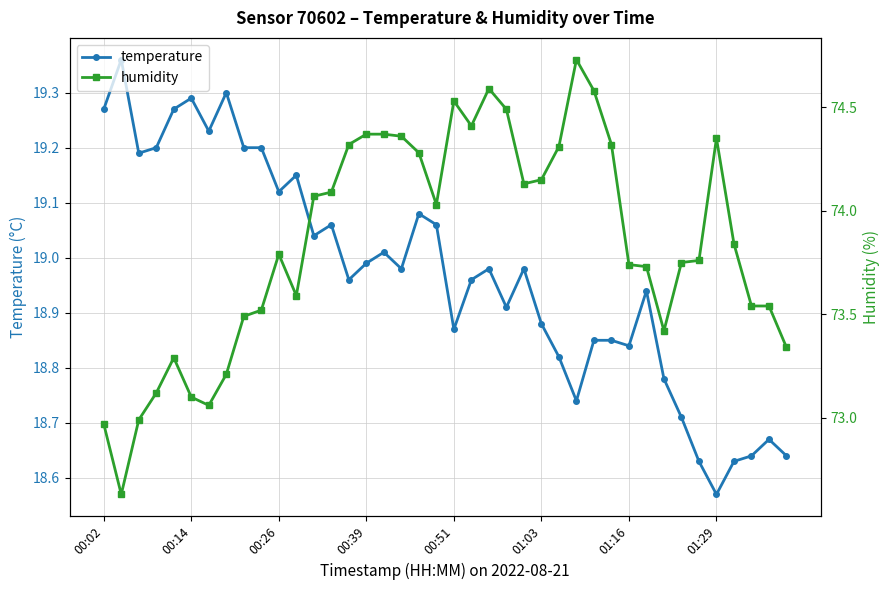

True or false: humidity and temperature cross at least once.

False